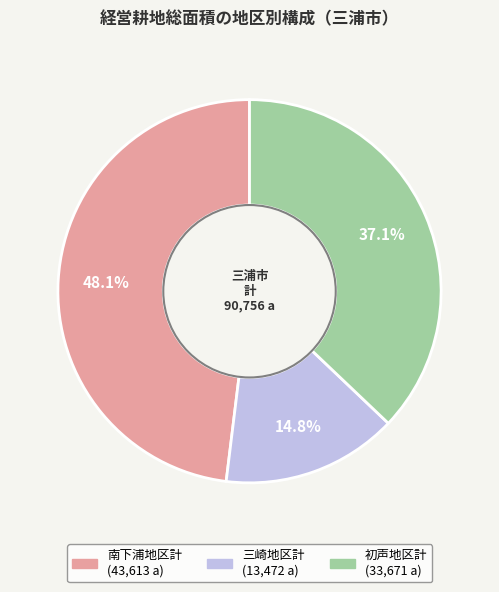

Which category has the biggest portion of the pie?

南下浦地区計